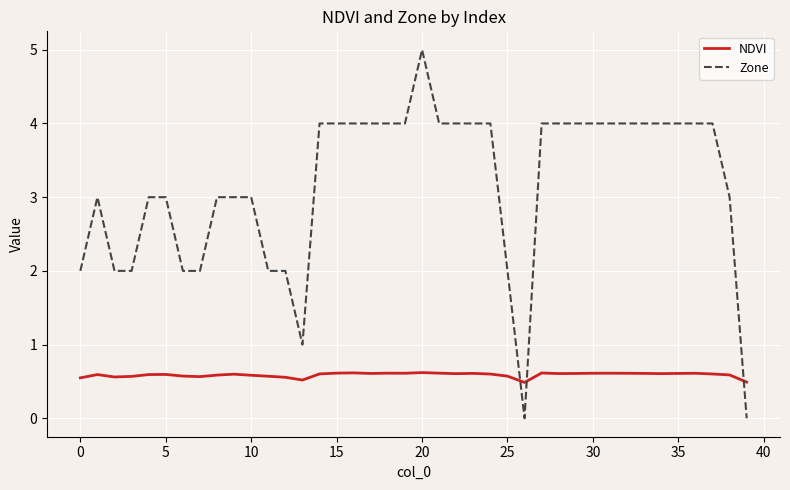

List the series in order of their overall mean, highest first.

Zone, NDVI